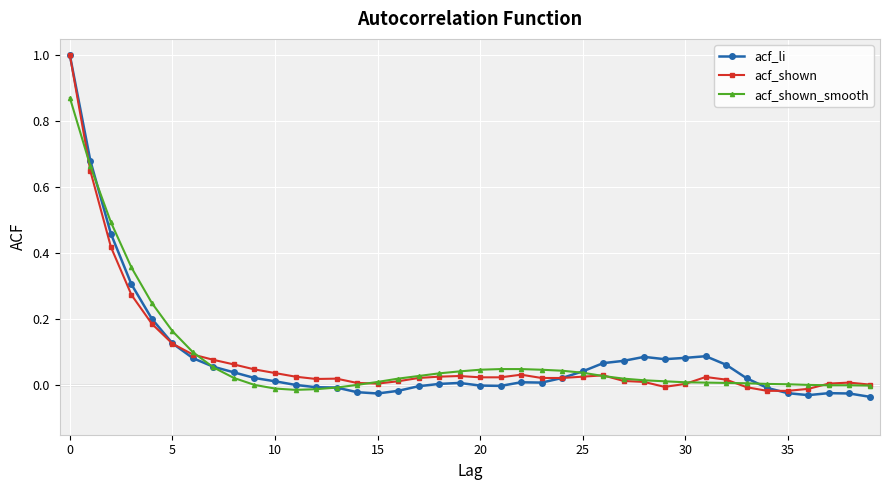

Which series has the widest spread of values?

acf_li